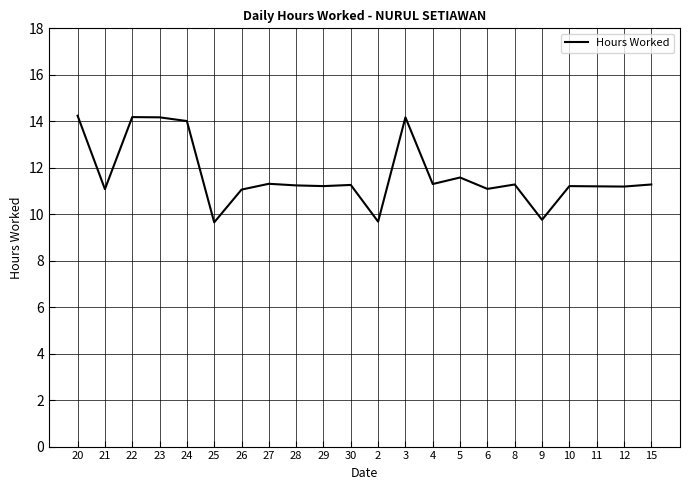

How many lines are shown in the chart?

1